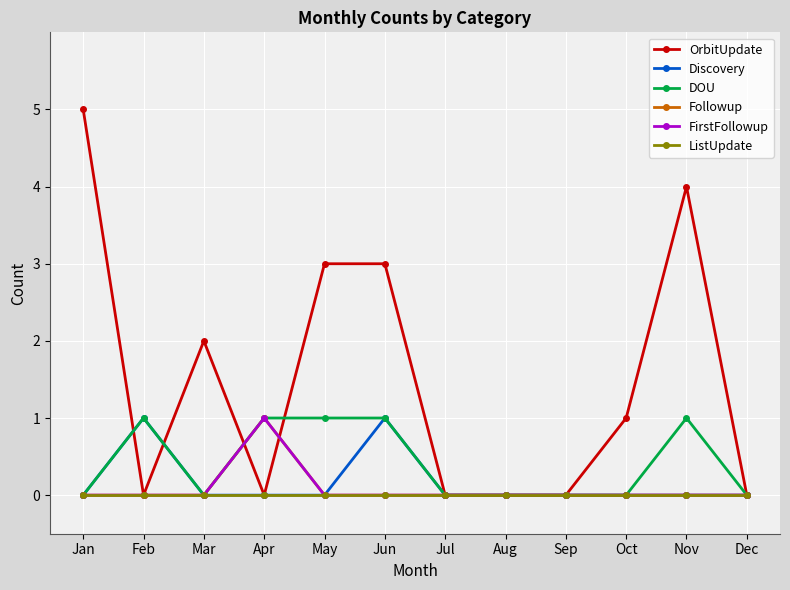

True or false: DOU and Discovery cross at least once.

False